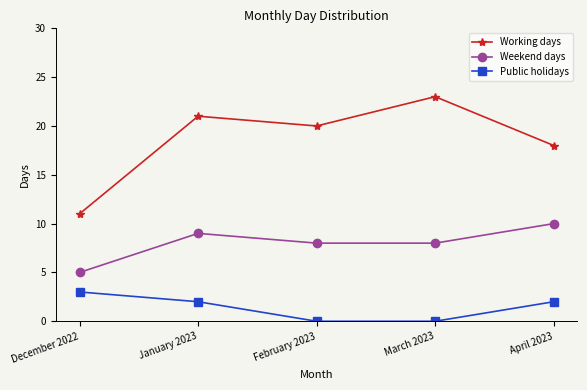

What is the sum of the Working days values at April 2023 and March 2023?

41